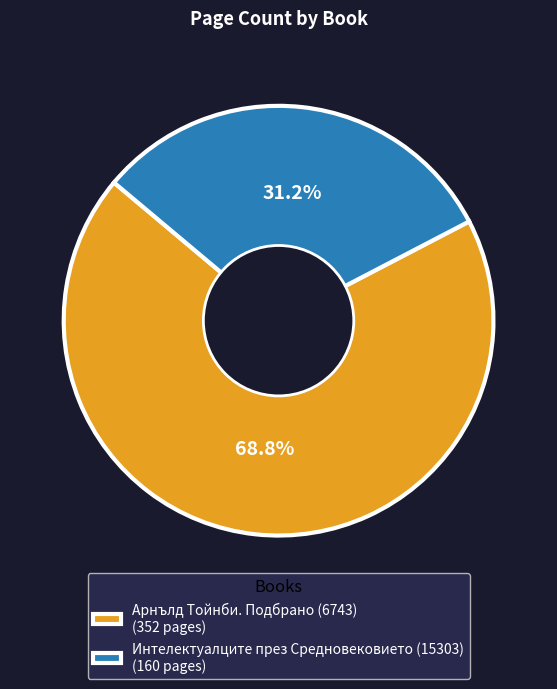

Which slice is the largest?

Арнълд Тойнби. Подбрано (6743)